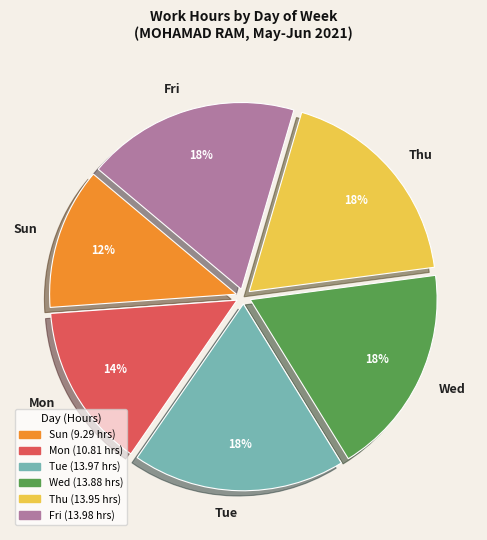

Which category has the smallest portion of the pie?

Sun